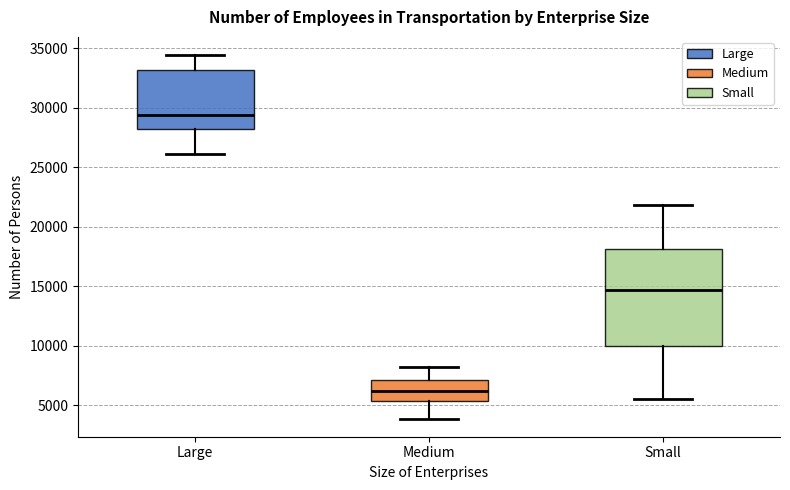

Comparing the boxes themselves (not the whiskers), which one is the tallest?

Small